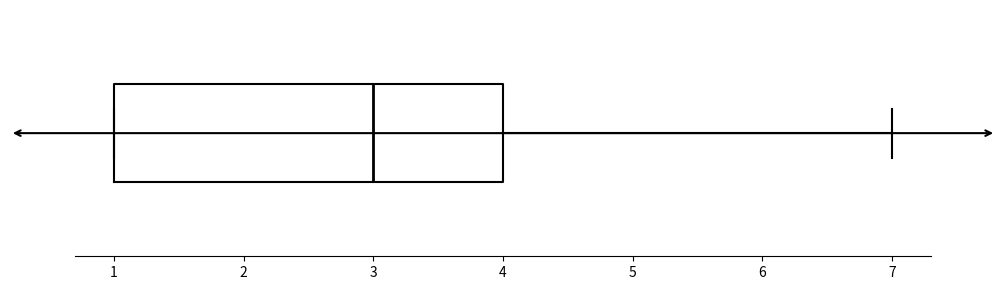

Where does the median line of the box sit on the x-axis? The values are not printed on the chart, so give them approximately, as read against the axis.

3